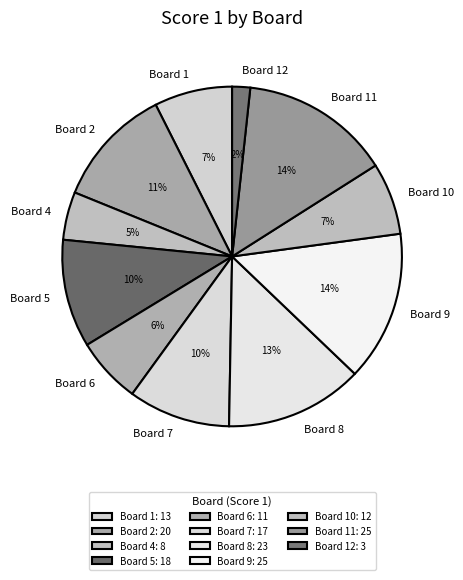

Does Board 10 represent more than half of the total?

No